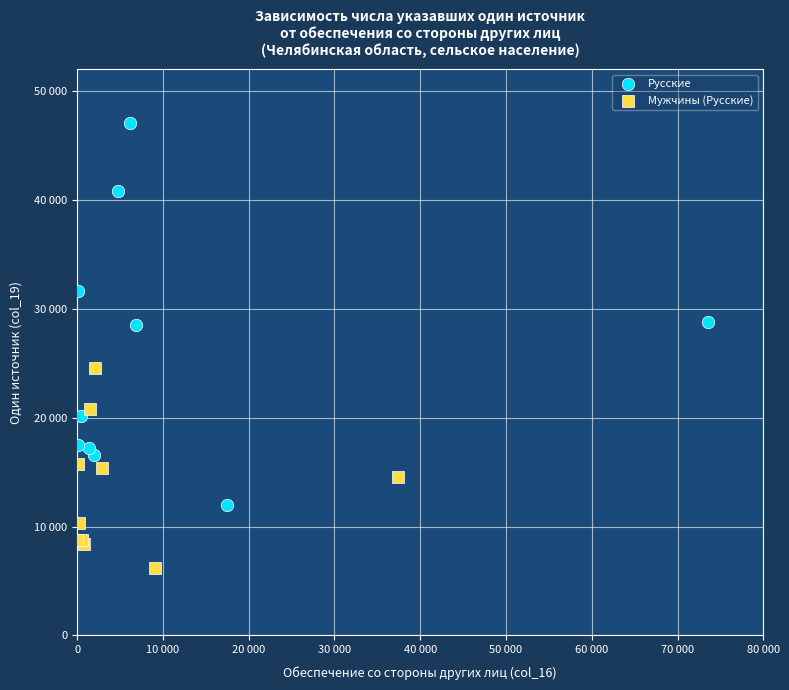

What are all the series names shown in the legend?

Русские, Мужчины (Русские)